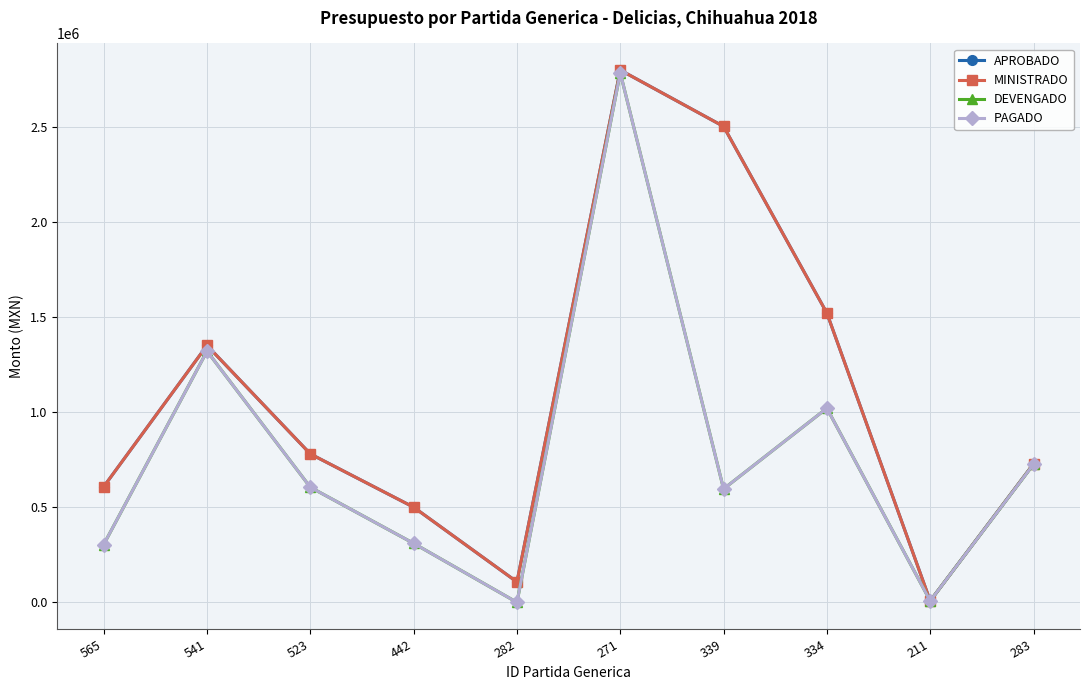

Reading left to right, list all the values displayed in this chart.

APROBADO: 565=607733.0	541=1350000.0	523=780000.0	442=500000.0	282=107380.0	271=2797000.0	339=2500847.0	334=1520000.0	211=7650.0	283=727860.0
MINISTRADO: 565=607733.0	541=1350000.0	523=780000.0	442=500000.0	282=107380.0	271=2797000.0	339=2500847.0	334=1520000.0	211=7650.0	283=727860.0
DEVENGADO: 565=303866.5	541=1320000.0	523=604824.0	442=309909.2	282=0.0	271=2782840.0	339=595920.0	334=1020000.0	211=7650.0	283=725510.4
PAGADO: 565=303866.5	541=1320000.0	523=604824.0	442=309909.2	282=0.0	271=2782840.0	339=595920.0	334=1020000.0	211=7650.0	283=725510.4